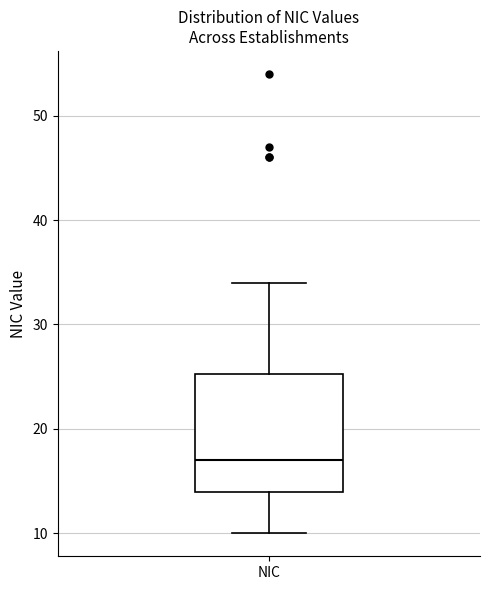

Where does the lower whisker of the box for NIC end on the y-axis? The values are not printed on the chart, so give them approximately, as read against the axis.

10